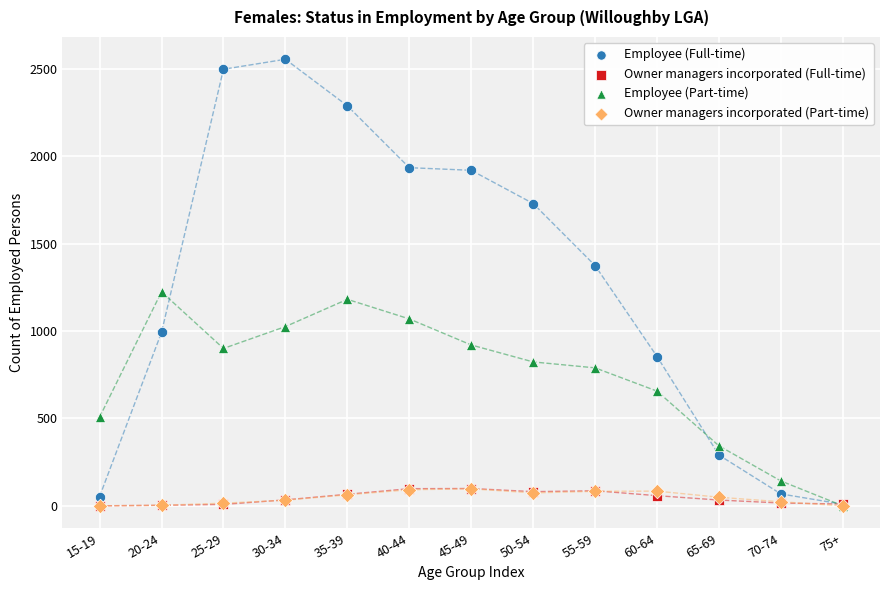

Which series has the widest spread of Y values?

Employee (Full-time)